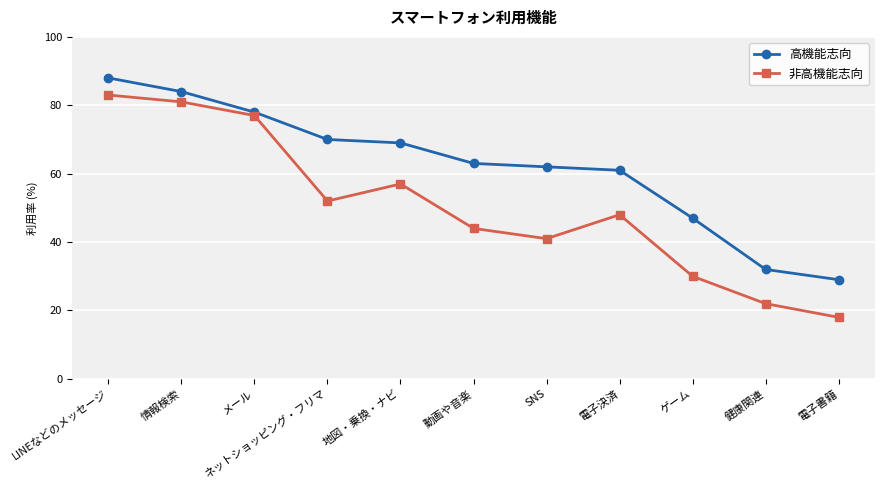

What is the value of the 非高機能志向 point at the 4th from the left?

52